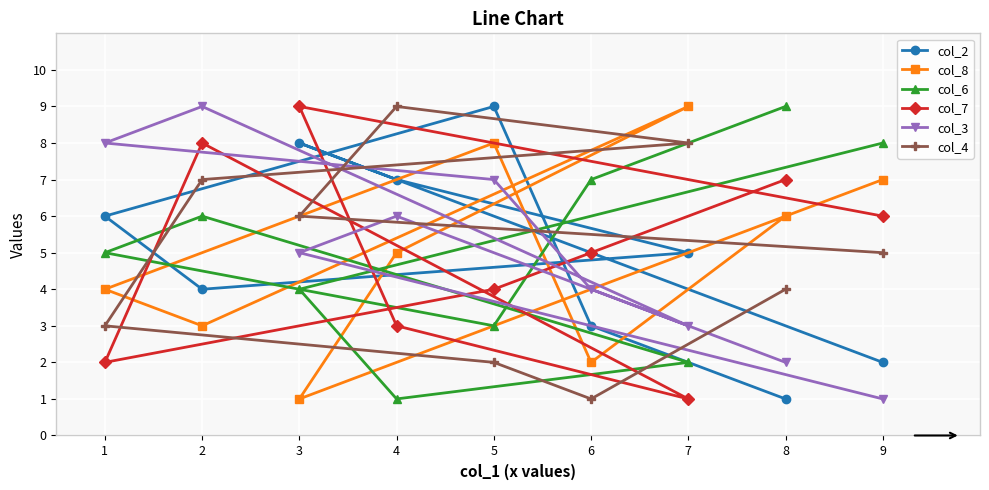

How many interior local peaks does the col_8 series have?

2